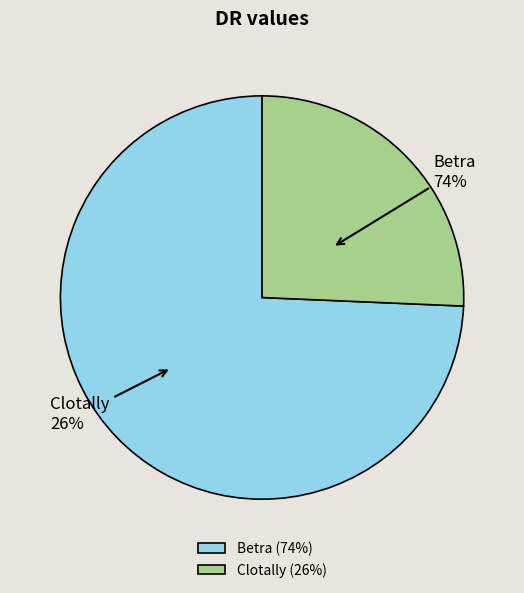

Rank the categories by value from highest to lowest.

Betra, Clotally